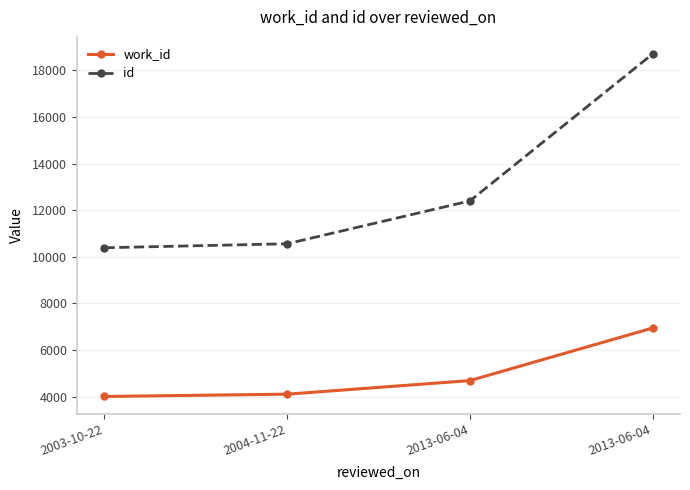

Between 2003-10-22 and 2013-06-04, which is larger?

2013-06-04